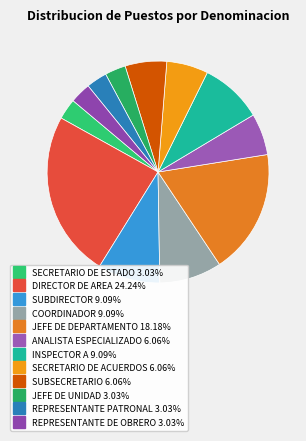

To the nearest percent, what percentage of the pie is SECRETARIO DE ESTADO?

3%